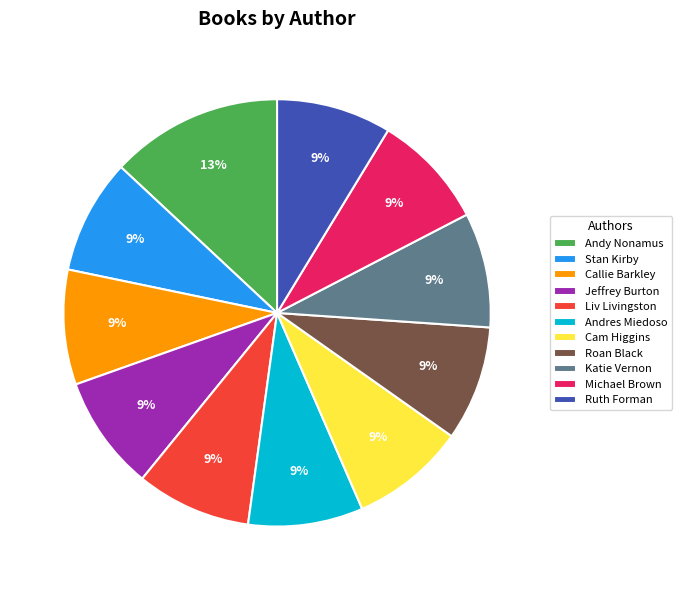

To the nearest percent, what portion does Stan Kirby represent?

9%